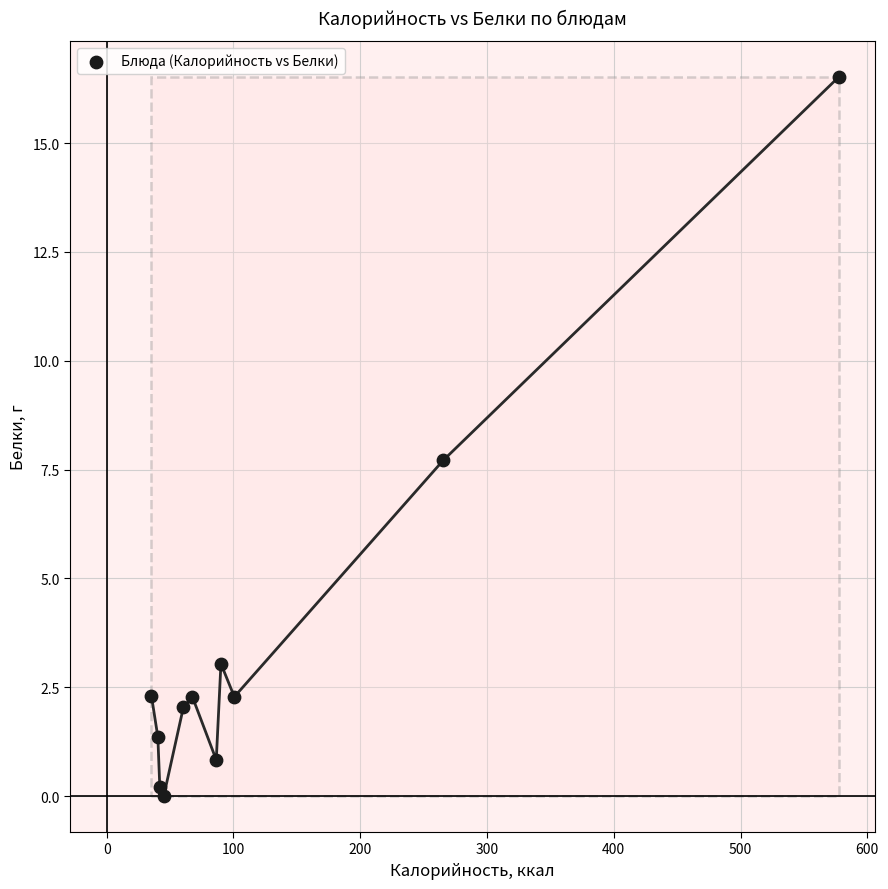

What is the average Y value?

3.5